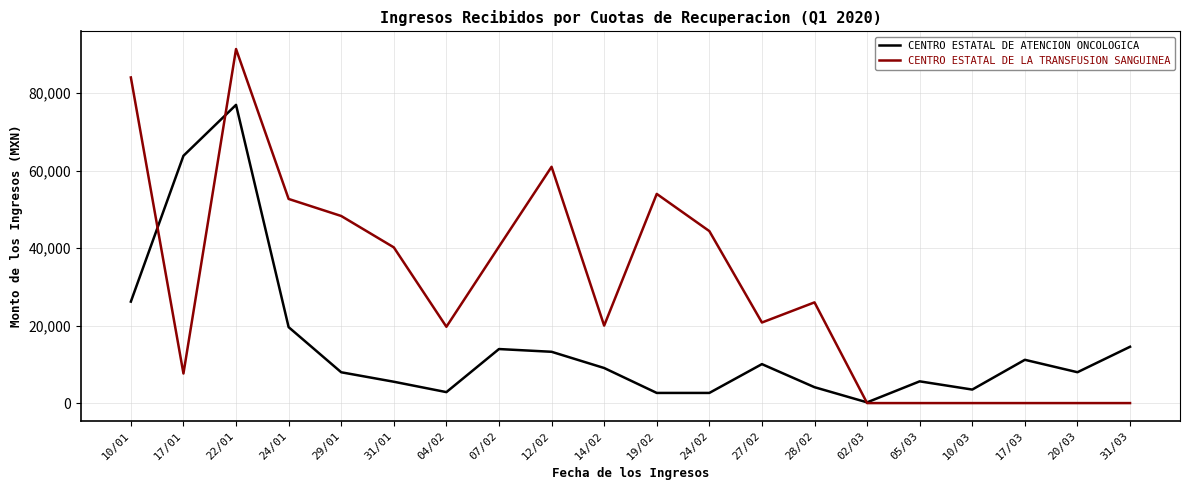

What are all the series names shown in the legend?

CENTRO ESTATAL DE ATENCION ONCOLOGICA, CENTRO ESTATAL DE LA TRANSFUSION SANGUINEA